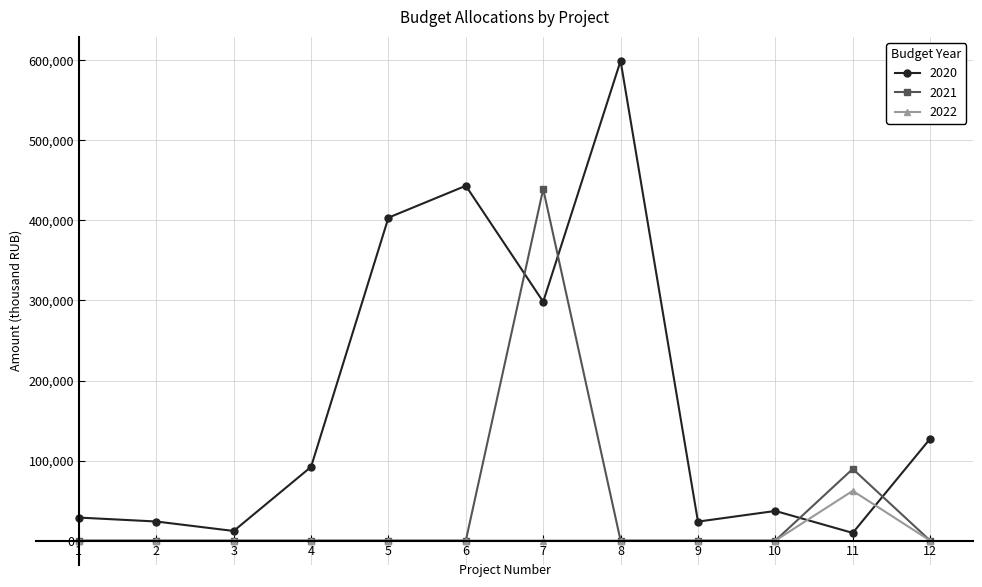

The value of 2022 at 10 is 0.0. True or false?

True